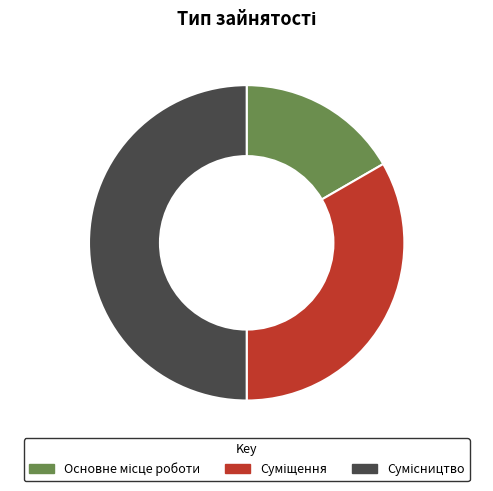

To the nearest percent, what is the difference between the largest and smallest slice percentages?

33%